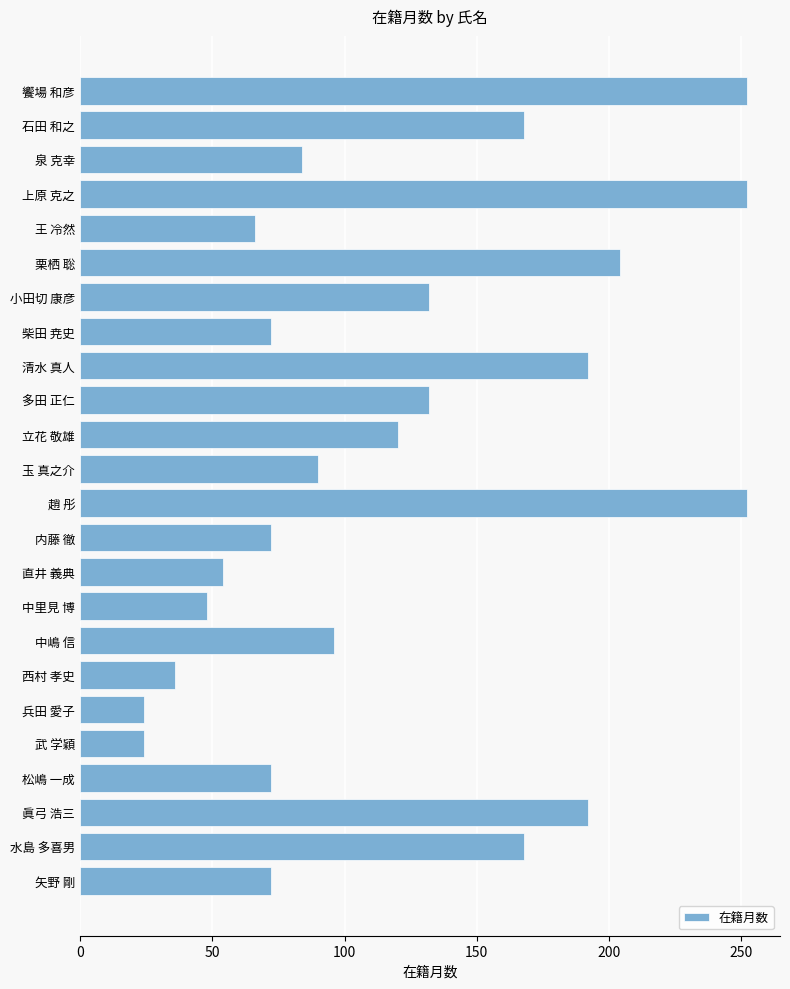

What is the sum of the values at 中嶋 信 and 王 冷然?

162